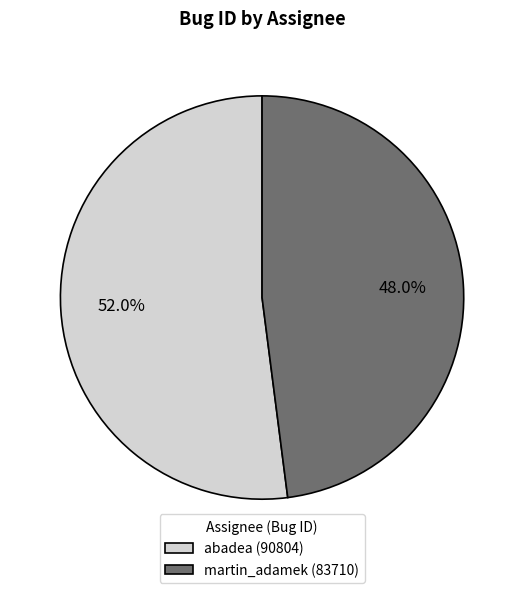

What percentage is the martin_adamek slice, to the nearest percent?

48%